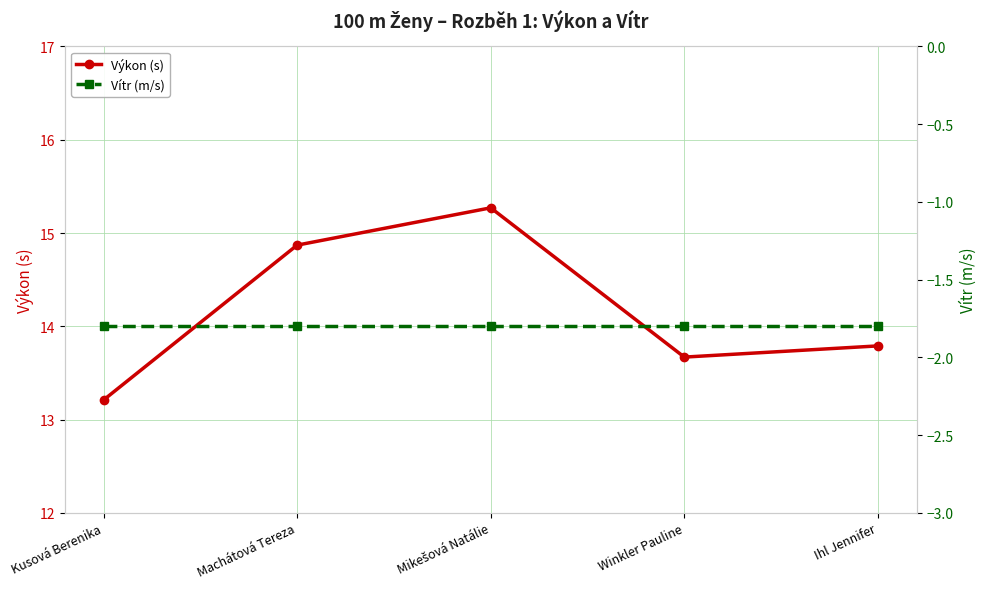

Rank the categories by Vítr (m/s) value from highest to lowest.

Kusová Berenika, Machátová Tereza, Mikešová Natálie, Winkler Pauline, Ihl Jennifer